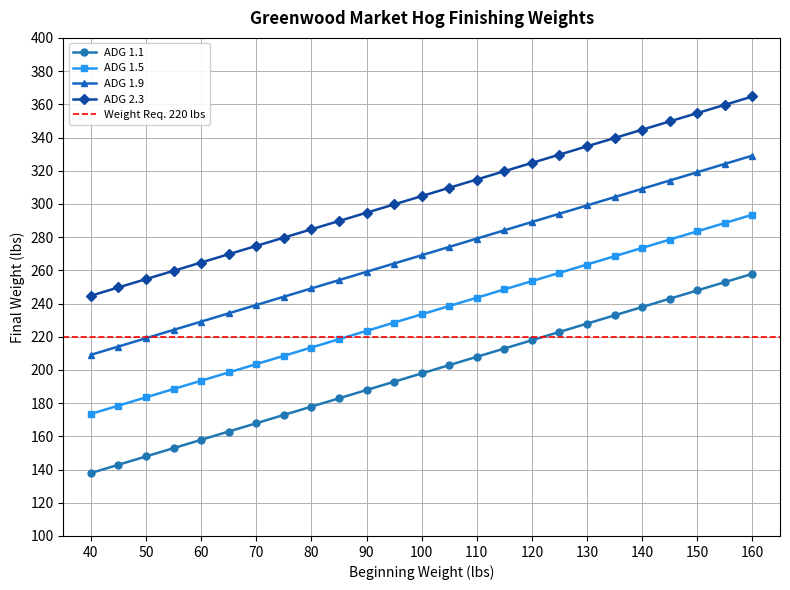

Does the chart have visible grid lines?

Yes